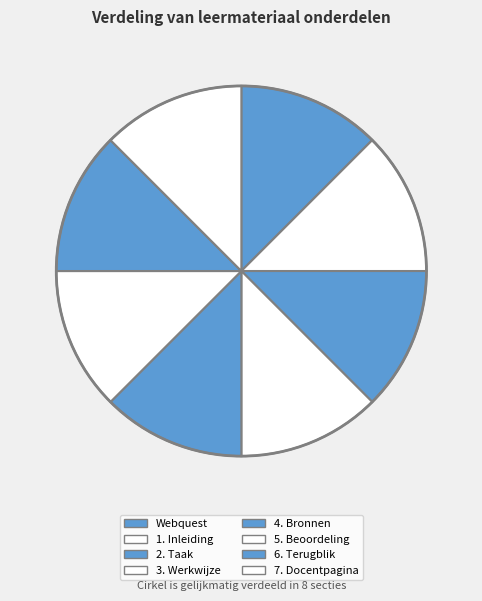

What is the total percentage of 3. Werkwijze and Webquest?

25.0%